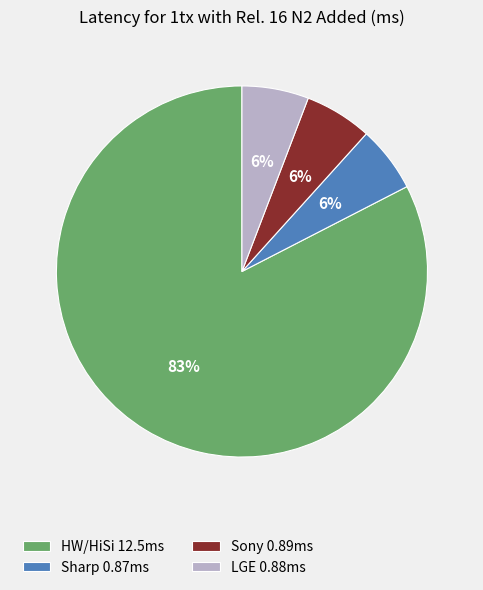

How many segments does this pie chart have?

4